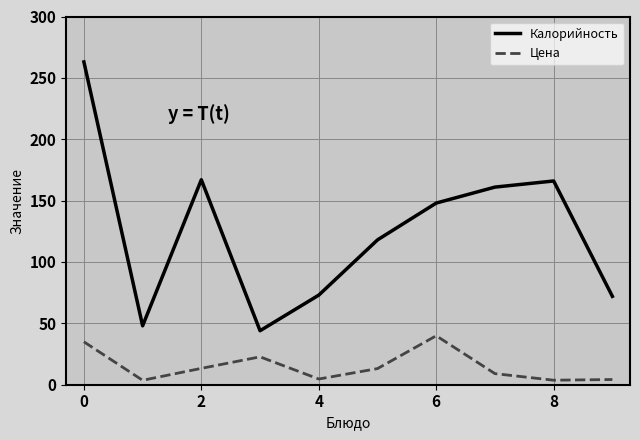

What is the difference between the maximum and minimum values in the Калорийность series?

219.0